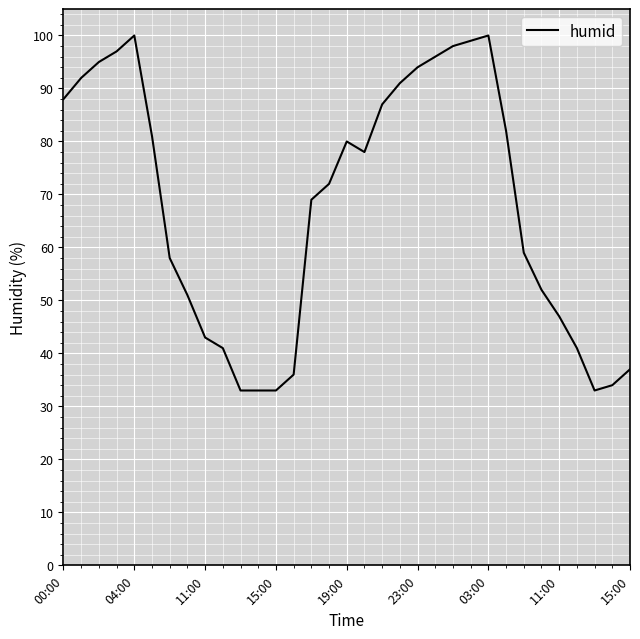

What is the difference between the maximum and minimum values?

67